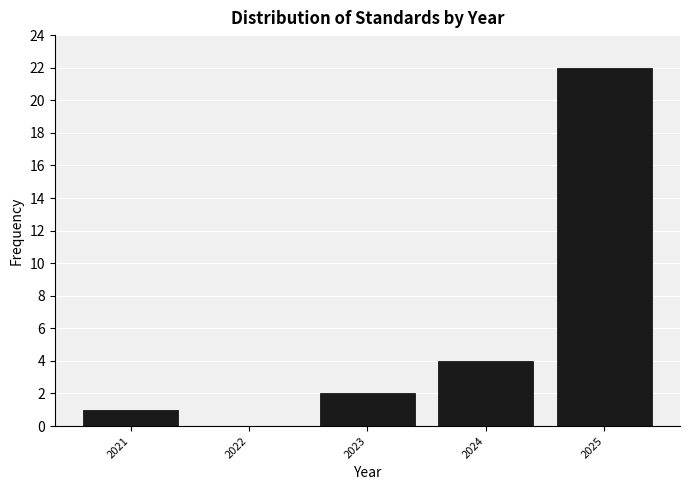

Reading left to right, transcribe this chart: for each bar, give the range it covers on the x-axis and its height. The values are not printed on the chart, so give them approximately, as read against the axis.

2020.5 to 2021.5: 1
2021.5 to 2022.5: 0
2022.5 to 2023.5: 2
2023.5 to 2024.5: 4
2024.5 to 2025.5: 22